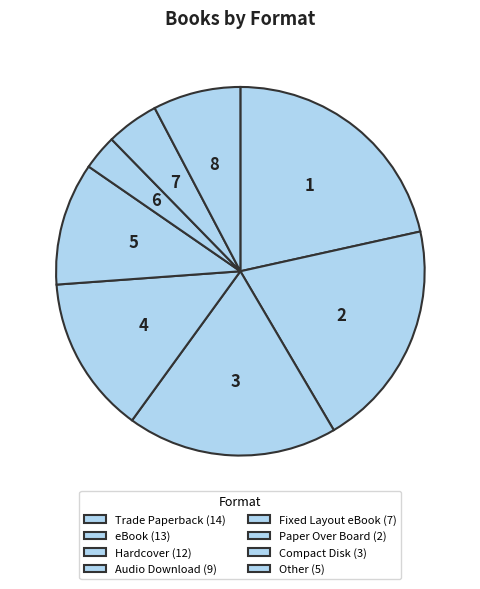

Count the number of slices in the pie.

8